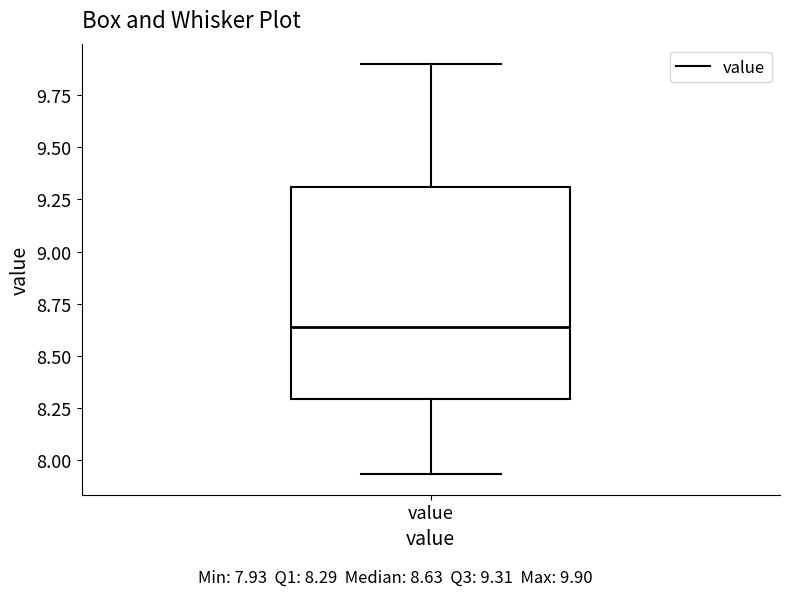

Read this box plot against the y-axis: the position of the median line, the range covered by the box, and the ends of both whiskers. The values are not printed on the chart, so give them approximately, as read against the axis.

median 8.65, box 8.30 to 9.30, whiskers 7.95 to 9.90